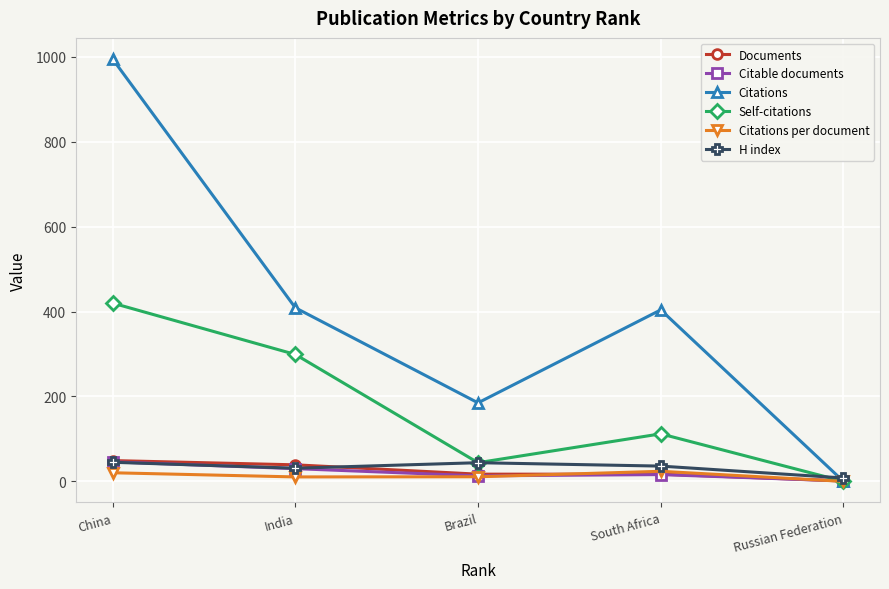

What is the value of the H index point at the 1st from the left?

45.0